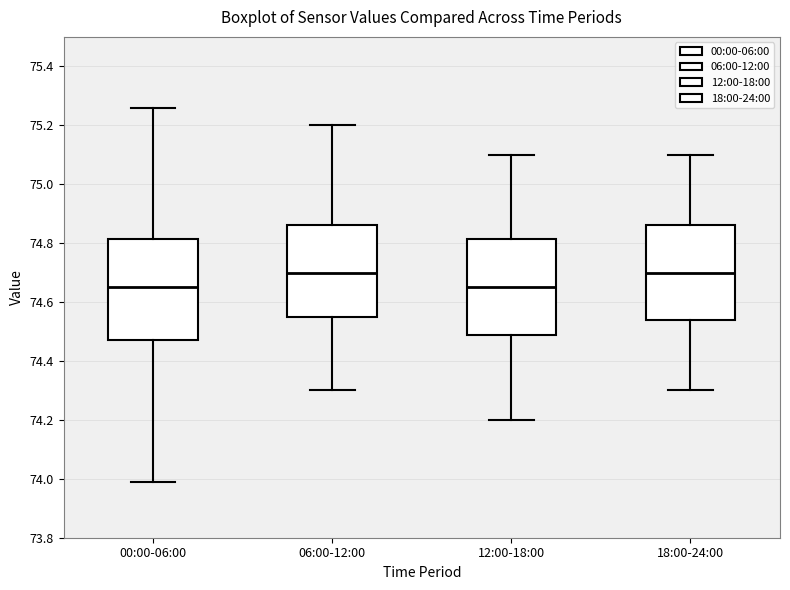

Reading left to right, read every box against the y-axis: the position of its median line, the range the box covers, and the ends of its whiskers. The values are not printed on the chart, so give them approximately, as read against the axis.

00:00-06:00: median 74.66, box 74.48 to 74.82, whiskers 74.00 to 75.26
06:00-12:00: median 74.70, box 74.56 to 74.86, whiskers 74.30 to 75.20
12:00-18:00: median 74.66, box 74.48 to 74.82, whiskers 74.20 to 75.10
18:00-24:00: median 74.70, box 74.54 to 74.86, whiskers 74.30 to 75.10